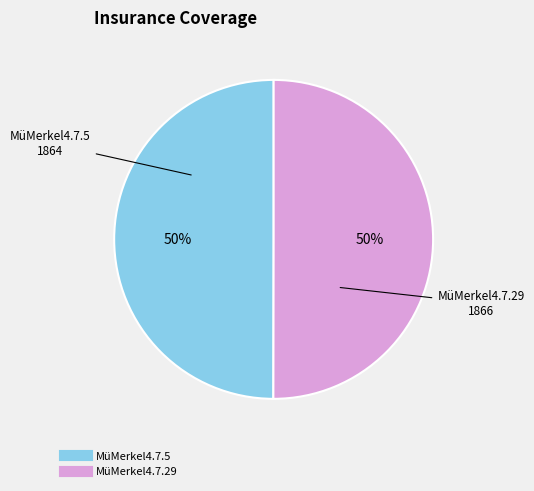

True or false: MüMerkel4.7.29 accounts for 36% of the total.

False